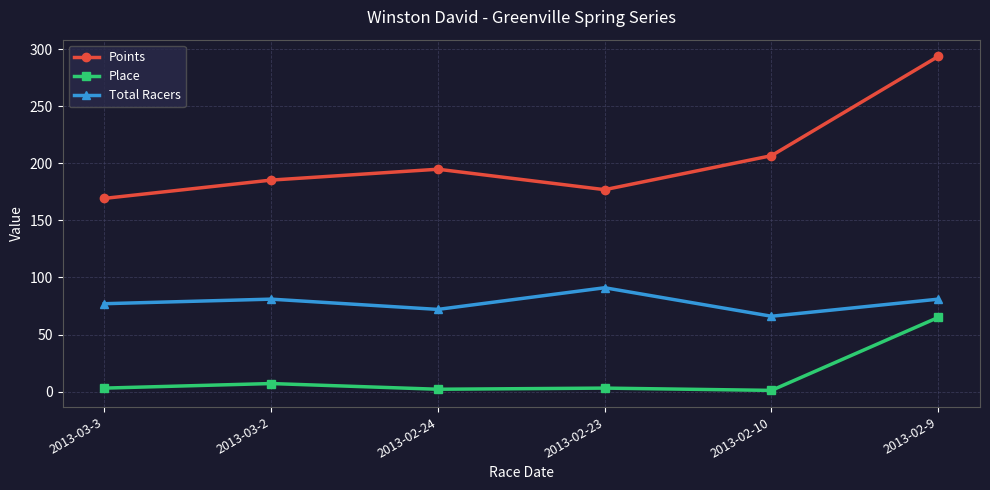

What is the difference between the maximum and minimum values in the Place series?

64.0